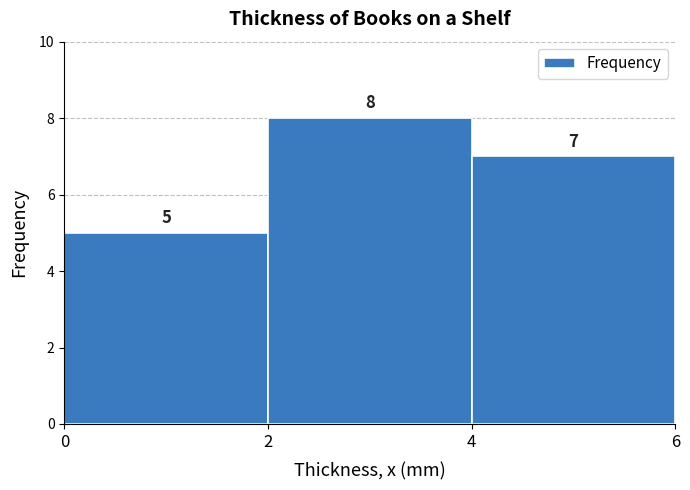

Over which range of the x-axis is the bar tallest?

2 to 4